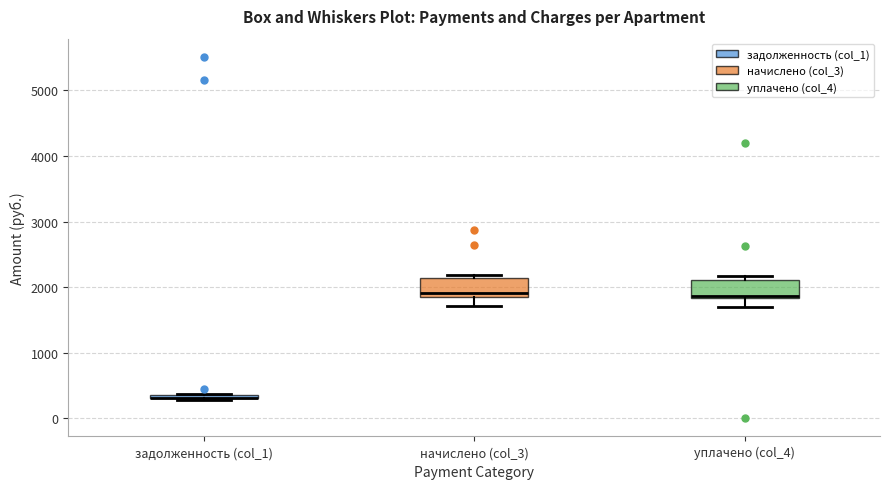

Where does the median line of the box for начислено (col_3) sit on the y-axis? The values are not printed on the chart, so give them approximately, as read against the axis.

1900